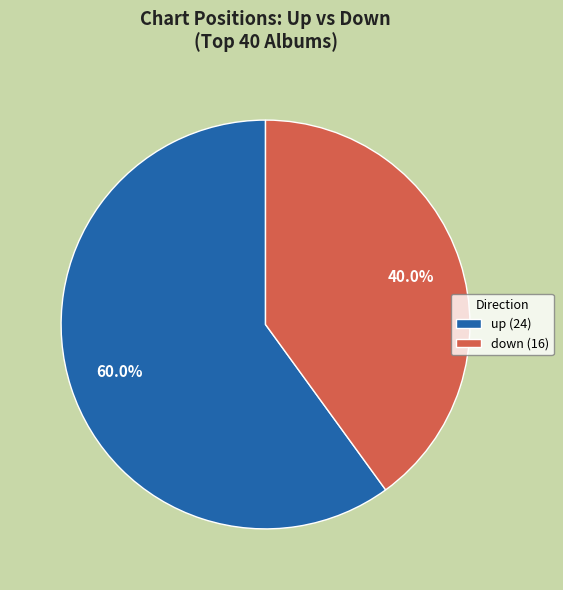

Is down (16) the majority of the pie?

No